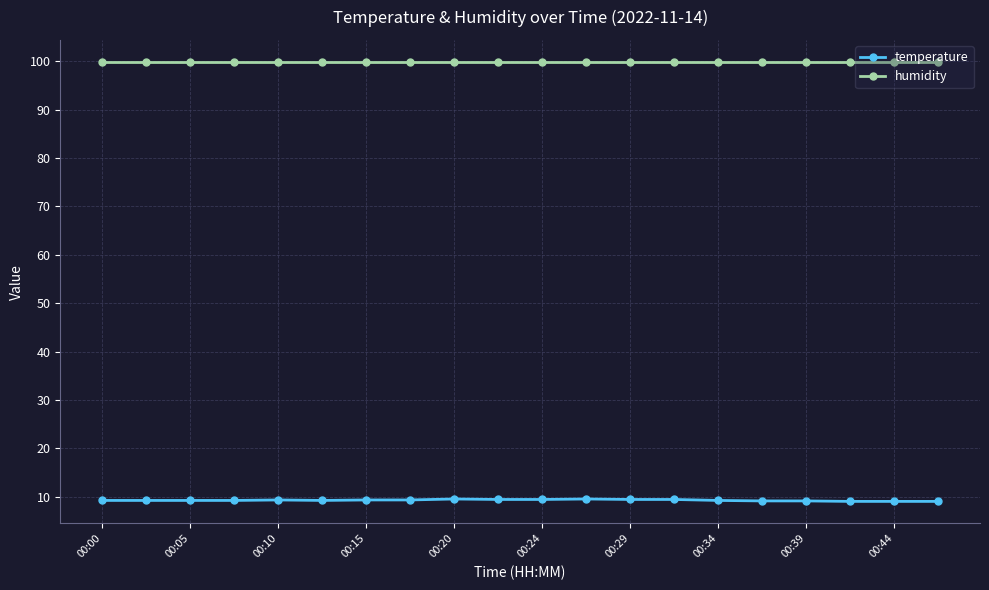

What is the greatest value displayed?

99.9